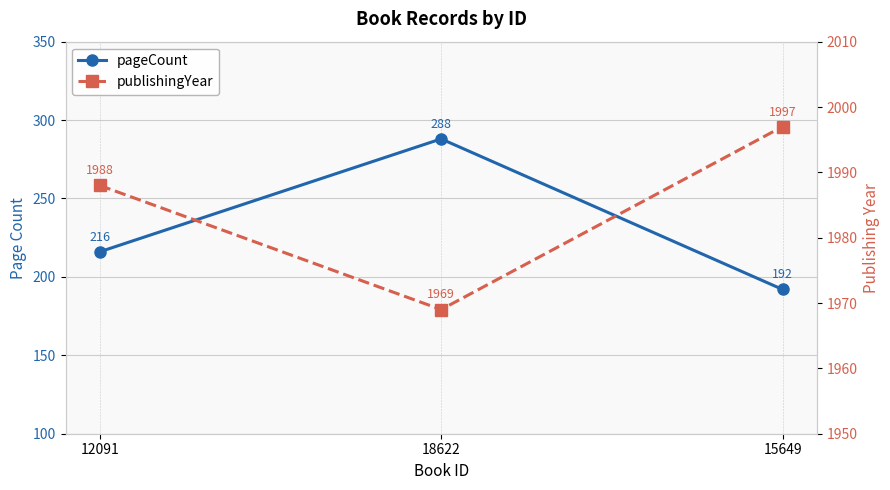

What is the label of the 3rd point from the right?

12091